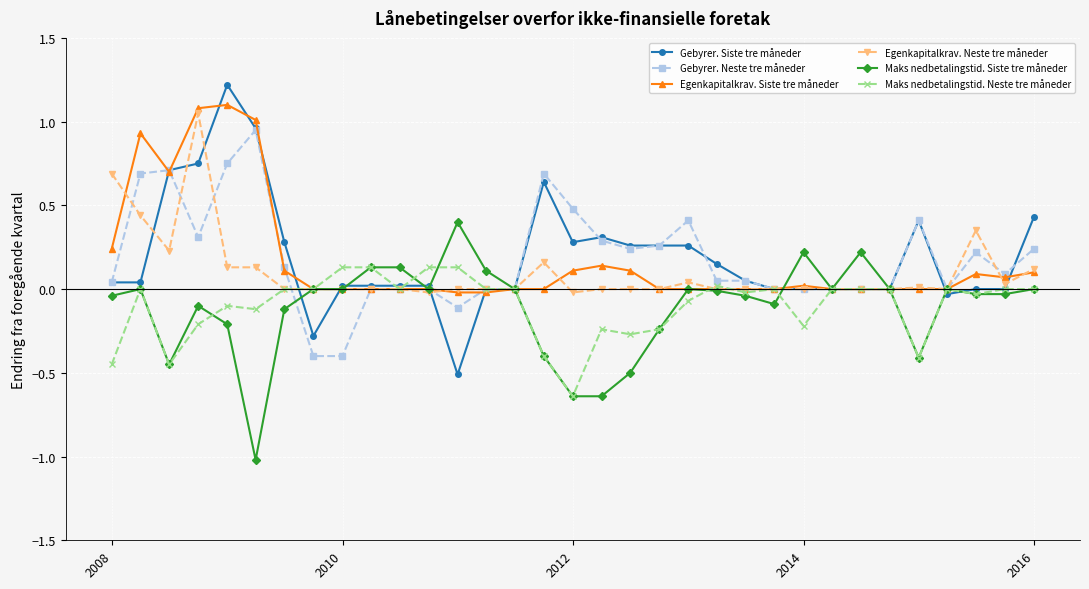

Count the number of categories in the chart.

33